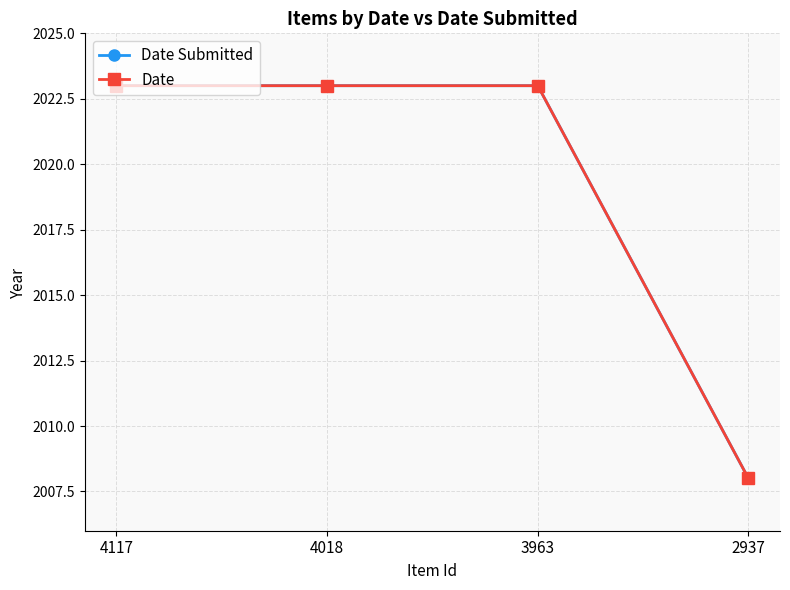

True or false: Date Submitted has a value of 2643 at 4018.

False